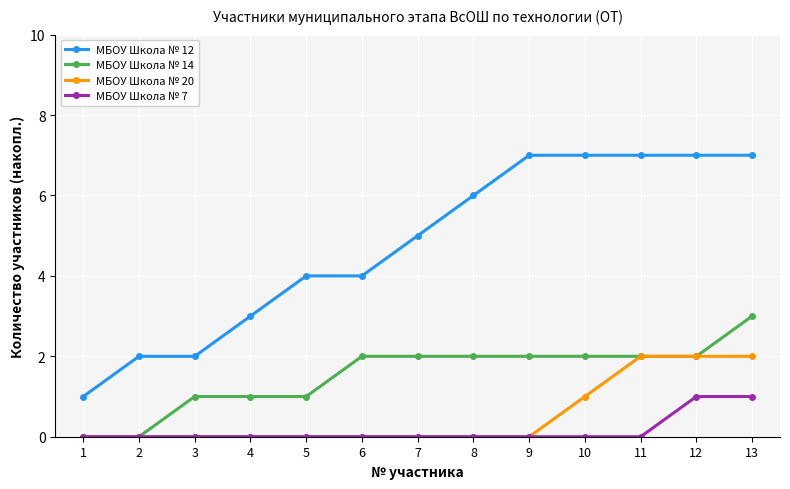

Which series has the largest range (max minus min)?

МБОУ Школа № 12